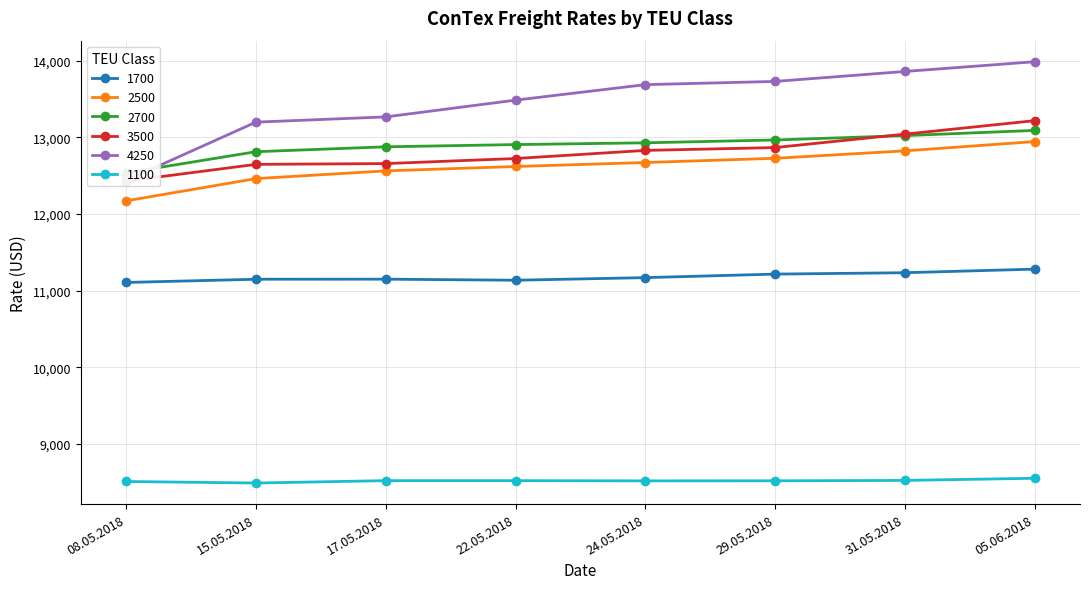

True or false: 3500 has more than 2 points higher than both neighbors.

False